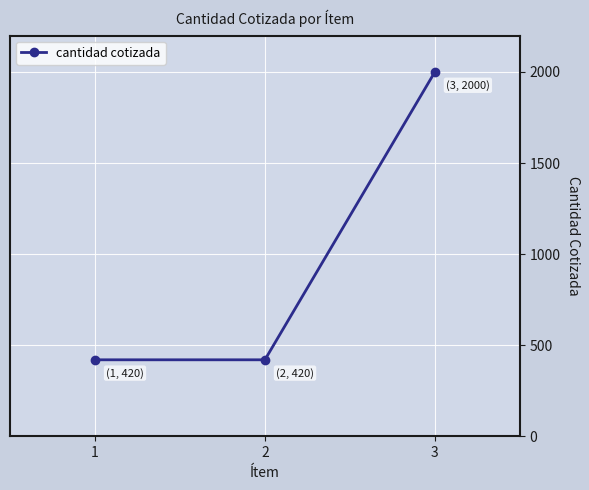

What is the value of the 1st point from the left?

420